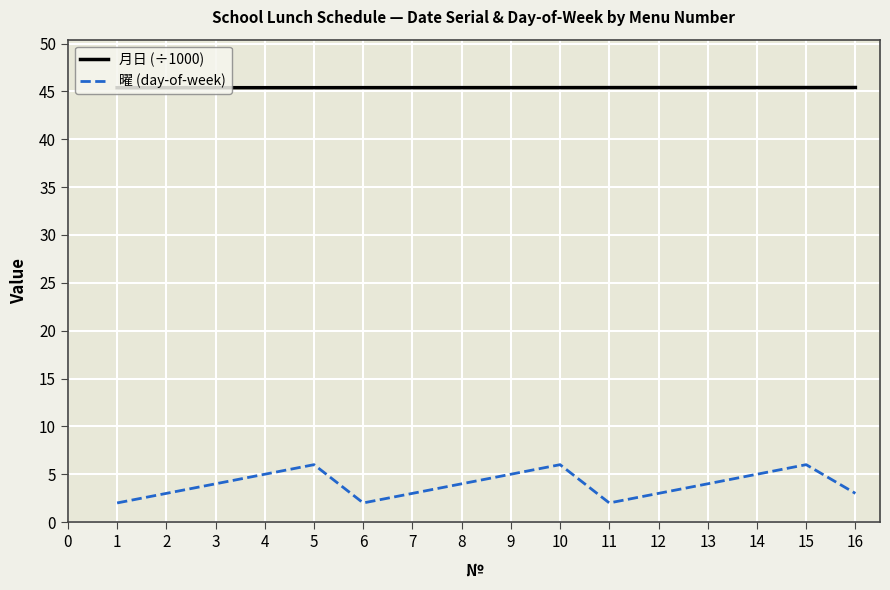

True or false: 月日 (÷1000) and 曜 (day-of-week) cross at least once.

False